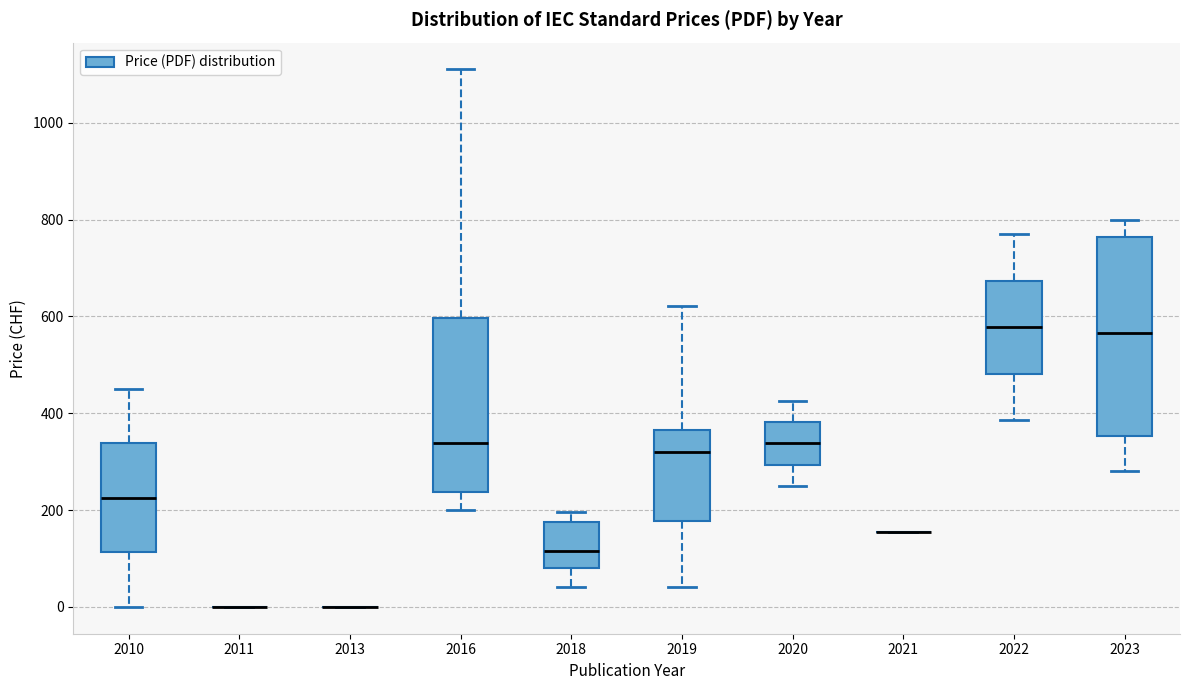

Where does the lower whisker of the box at x = 2019 end on the y-axis? The values are not printed on the chart, so give them approximately, as read against the axis.

40